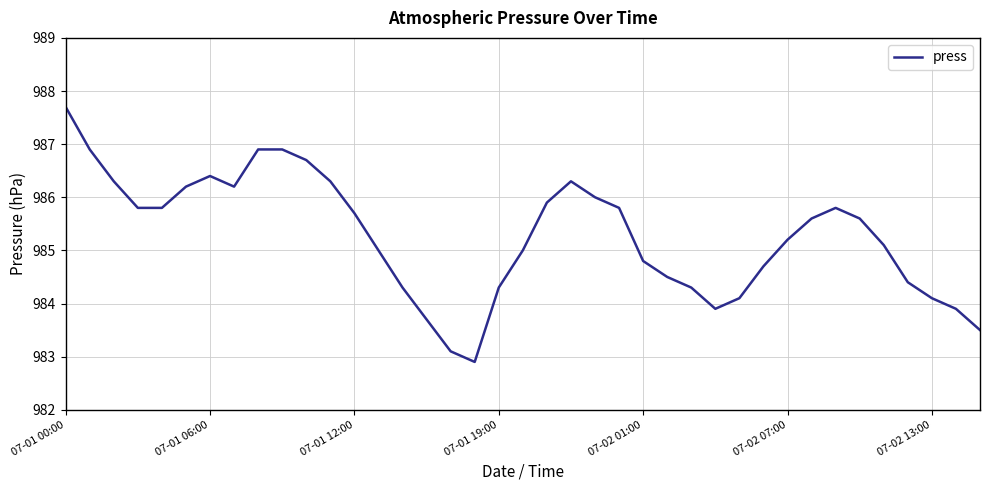

What is the maximum value shown in the chart?

987.7